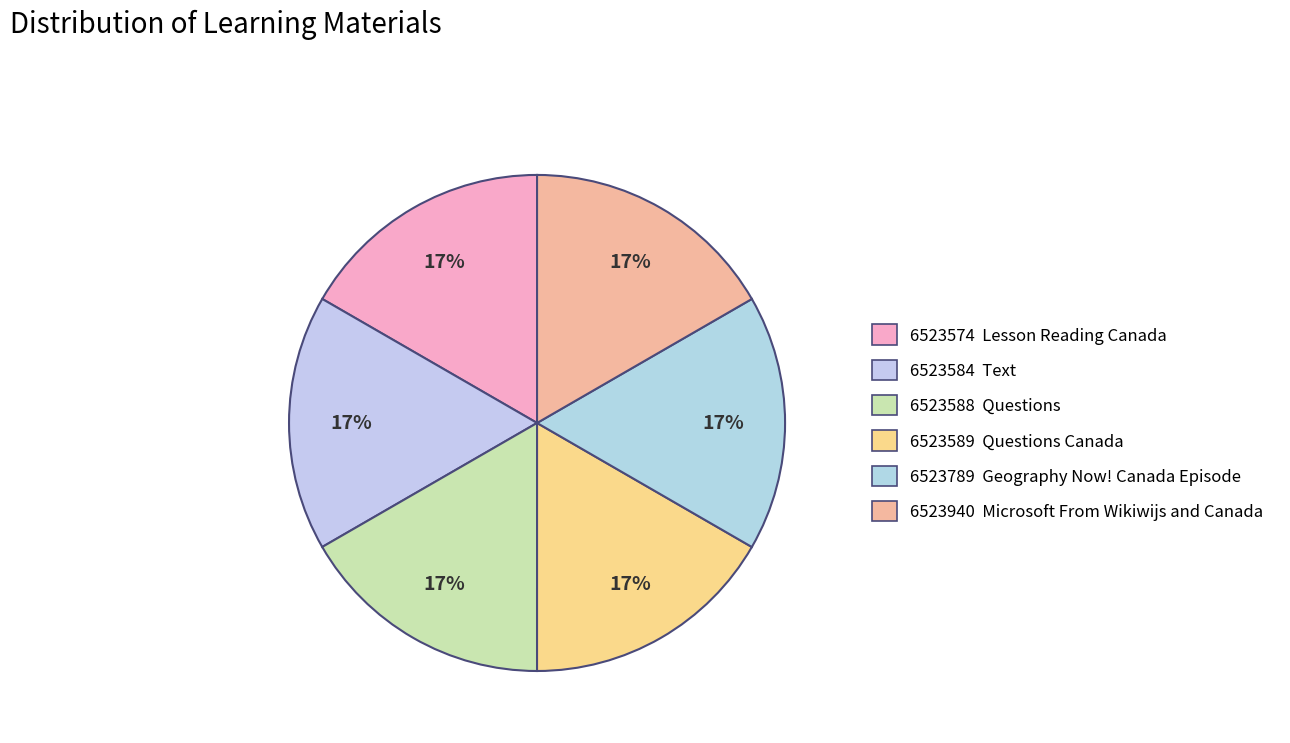

Count the number of slices in the pie.

6